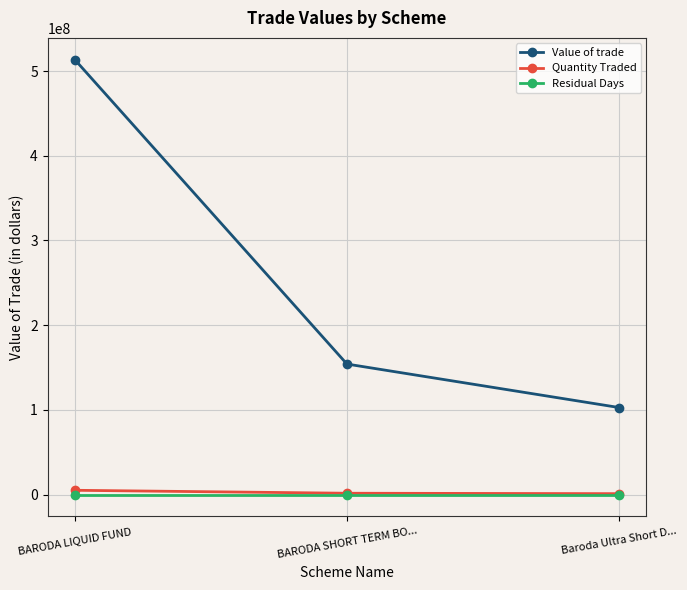

Rank the categories by Value of trade value from lowest to highest.

Baroda Ultra Short D..., BARODA SHORT TERM BO..., BARODA LIQUID FUND